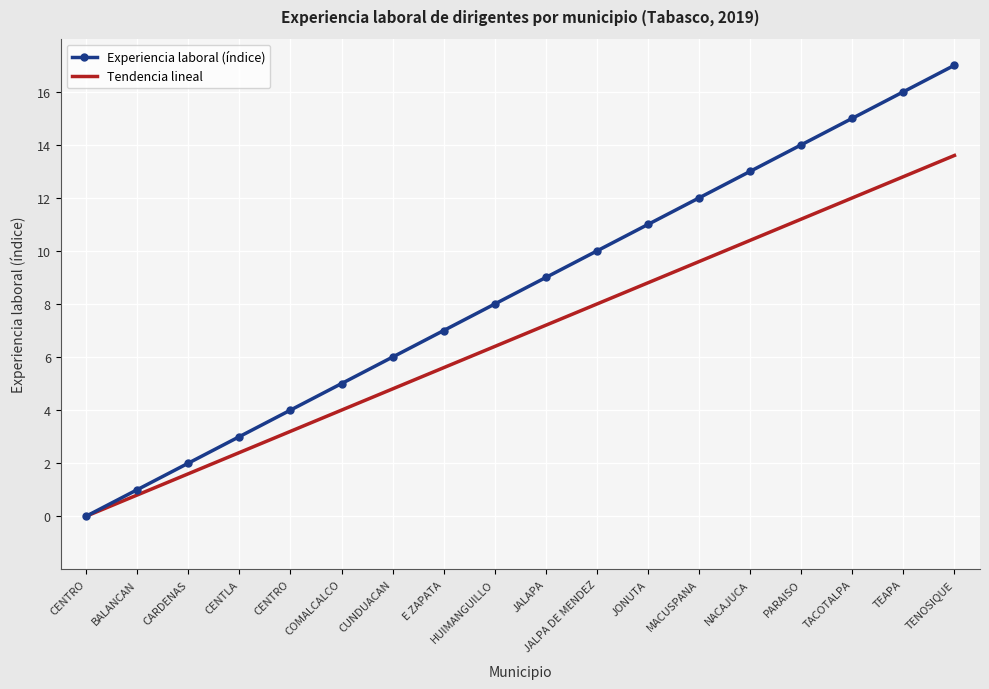

List the series in order of their overall mean, lowest first.

Tendencia lineal, Experiencia laboral (índice)